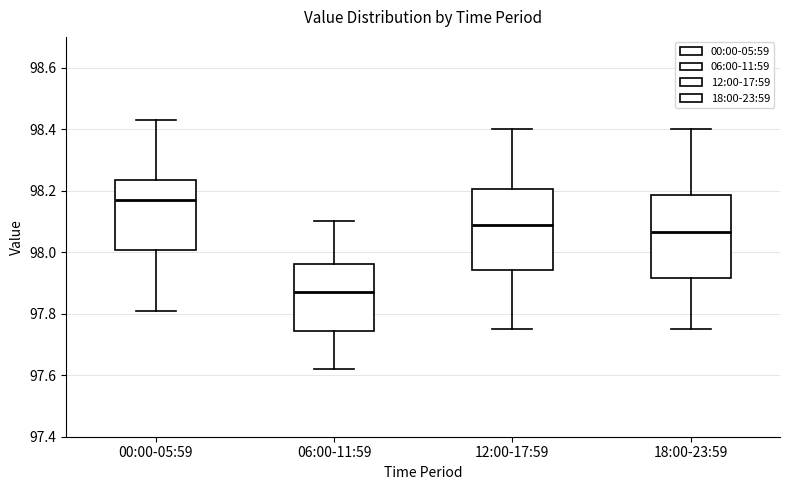

Which box's median line is the lowest?

06:00-11:59